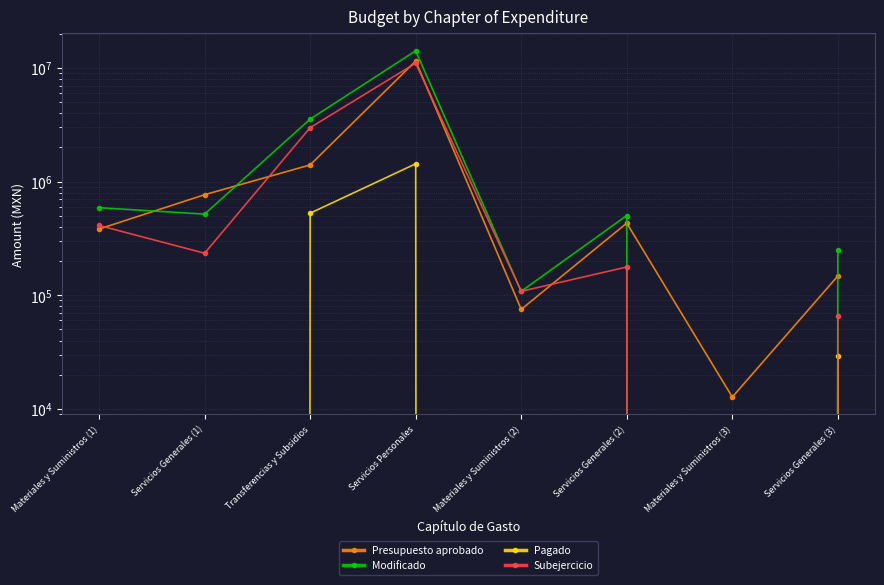

Reading left to right, transcribe all the data shown in this chart.

Presupuesto aprobado: Materiales y Suministros (1)=382713.0	Servicios Generales (1)=767611.0	Transferencias y Subsidios=1403107.0	Servicios Personales=11512765.0	Materiales y Suministros (2)=75206.0	Servicios Generales (2)=431400.0	Materiales y Suministros (3)=12720.0	Servicios Generales (3)=147744.0
Modificado: Materiales y Suministros (1)=589555.8	Servicios Generales (1)=517820.7	Transferencias y Subsidios=3549824.7	Servicios Personales=14170951.4	Materiales y Suministros (2)=108403.5	Servicios Generales (2)=503111.0	Materiales y Suministros (3)=0.0	Servicios Generales (3)=251812.4
Pagado: Materiales y Suministros (1)=0.0	Servicios Generales (1)=0.0	Transferencias y Subsidios=527705.4	Servicios Personales=1435797.2	Materiales y Suministros (2)=0.0	Servicios Generales (2)=0.0	Materiales y Suministros (3)=0.0	Servicios Generales (3)=29181.5
Subejercicio: Materiales y Suministros (1)=411260.9	Servicios Generales (1)=234430.1	Transferencias y Subsidios=2984919.3	Servicios Personales=11035363.2	Materiales y Suministros (2)=108403.5	Servicios Generales (2)=177298.8	Materiales y Suministros (3)=0.0	Servicios Generales (3)=65405.7